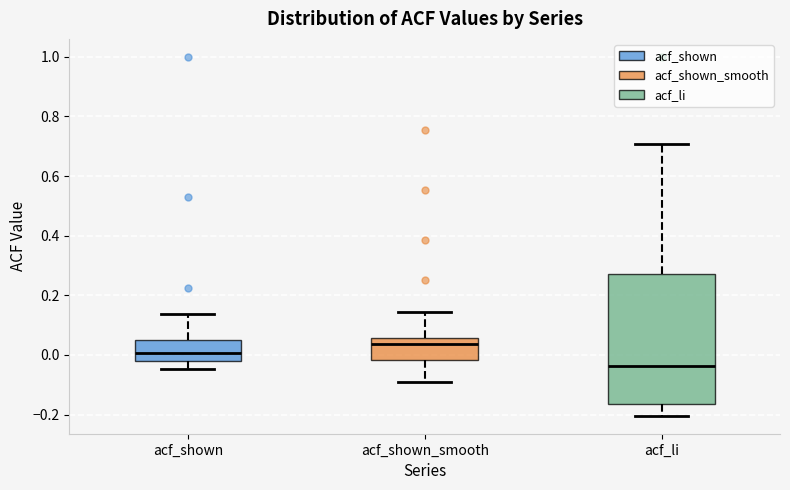

Comparing the boxes themselves (not the whiskers), which one is the tallest?

acf_li